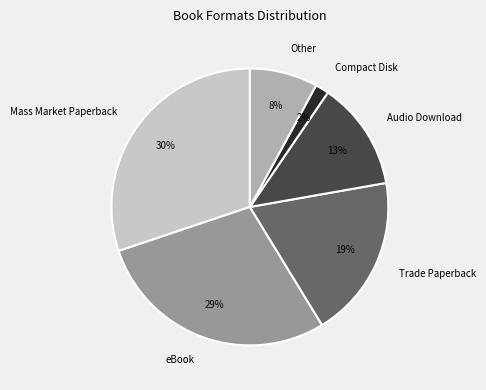

Is there any slice that represents more than half of the pie?

No